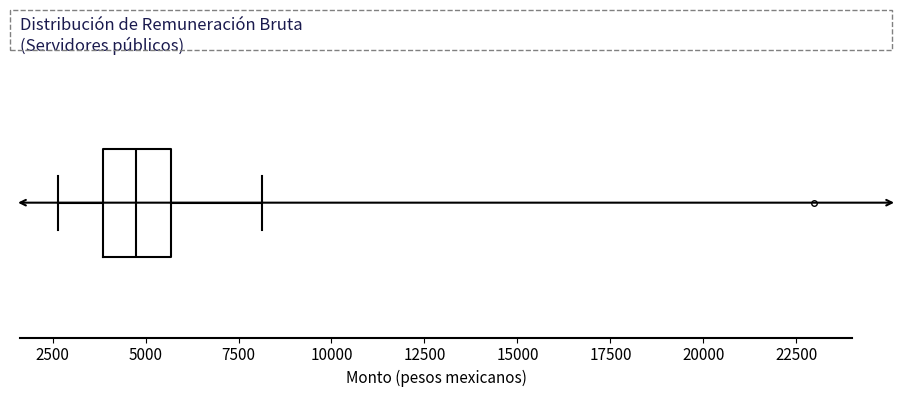

Where does the median line of the box sit on the x-axis? The values are not printed on the chart, so give them approximately, as read against the axis.

5000